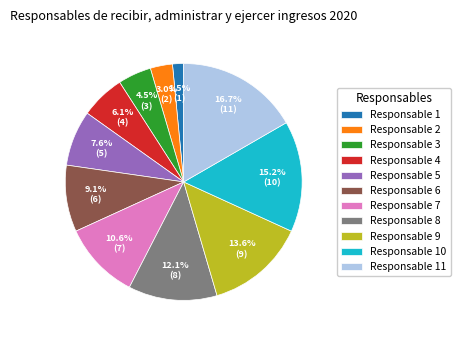

What percentage do Responsable 3 and Responsable 5 together represent?

12.1%